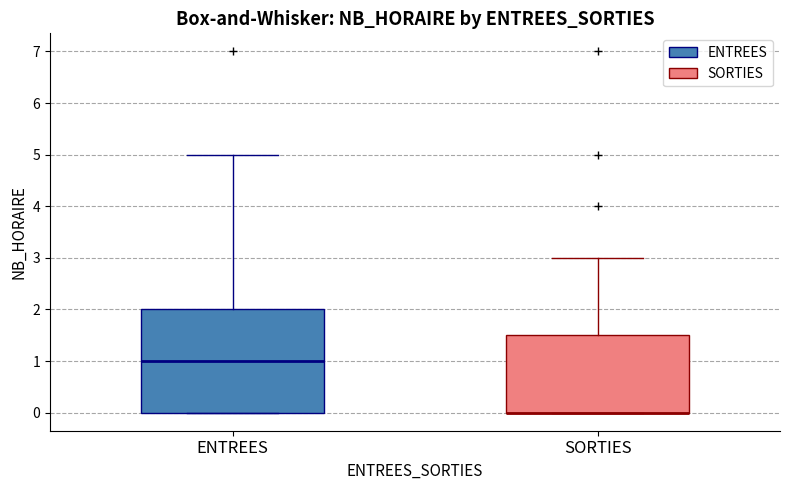

Reading left to right, transcribe this box plot: for each box, give where its median line is, the range the box spans, and where its two whiskers end, as read against the y-axis. The values are not printed on the chart, so give them approximately, as read against the axis.

ENTREES: median 1.0, box 0.0 to 2.0, whiskers 0.0 to 5.0
SORTIES: median 0.0 (drawn on the box's lower edge), box 0.0 to 1.5, whiskers 0.0 to 3.0